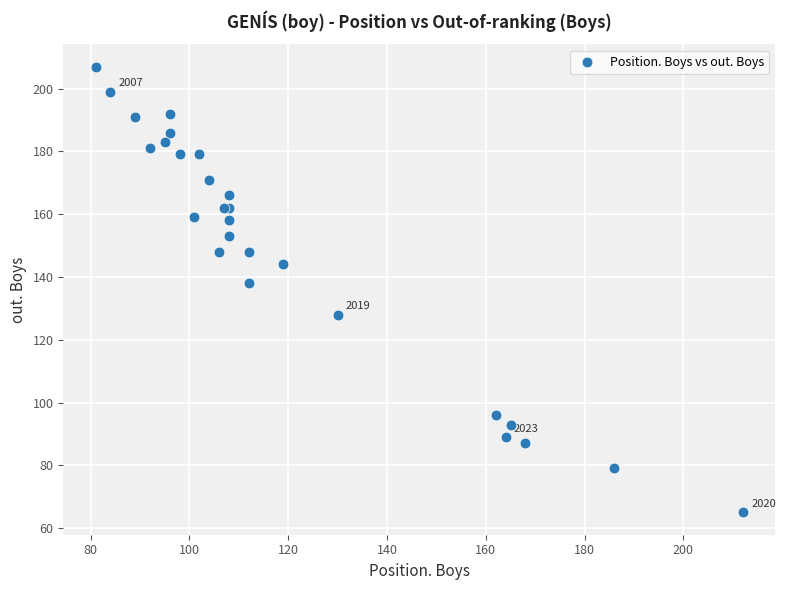

What Y value in the scatter plot is closest to 136?

138